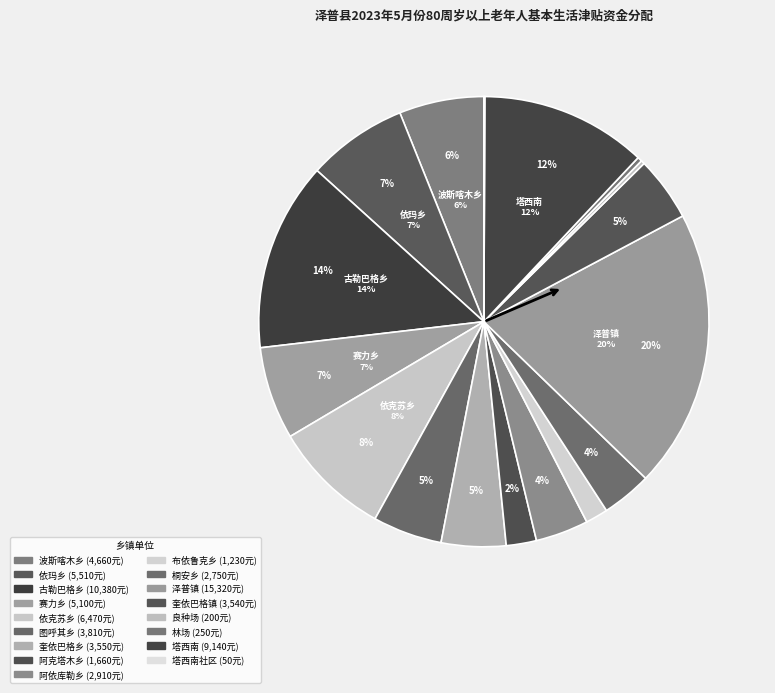

How many segments does this pie chart have?

17